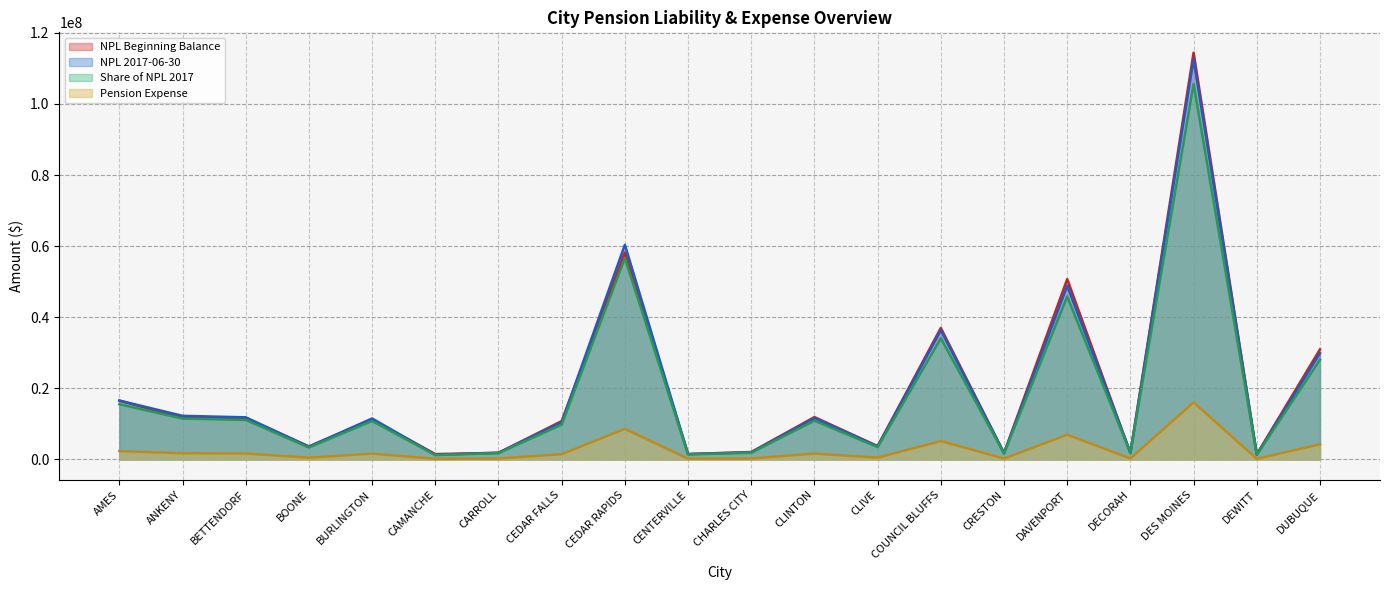

Which series changed the most between CLINTON and CRESTON?

NPL Beginning Balance